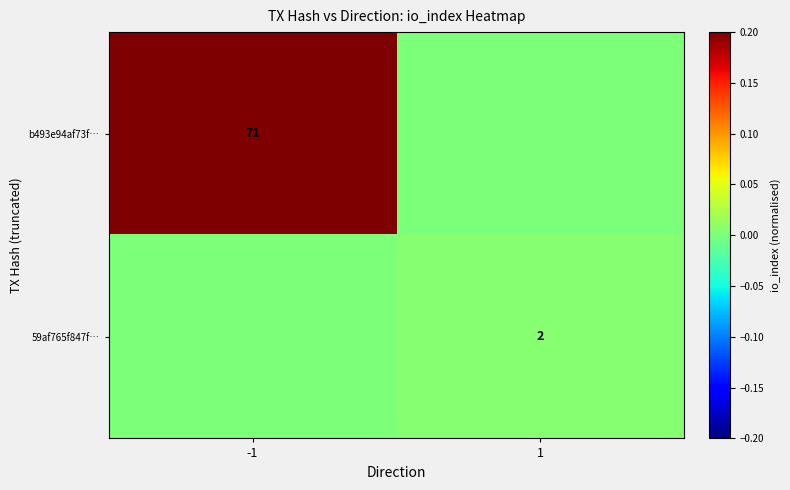

Is it true that b493e94af73f… equals 37 at -1?

False